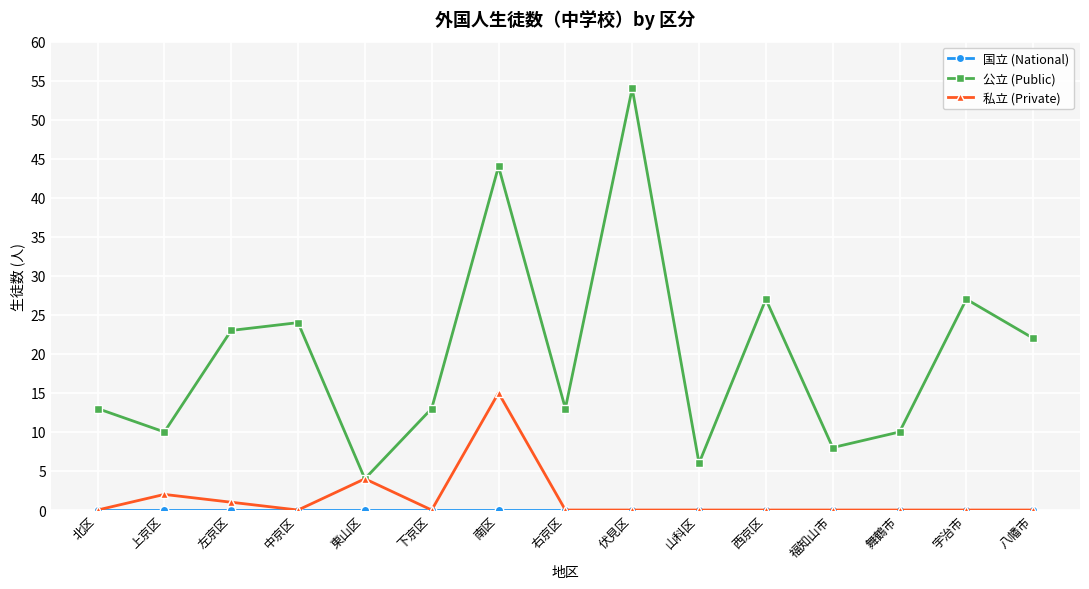

Which series changed the most between 福知山市 and 舞鶴市?

公立 (Public)